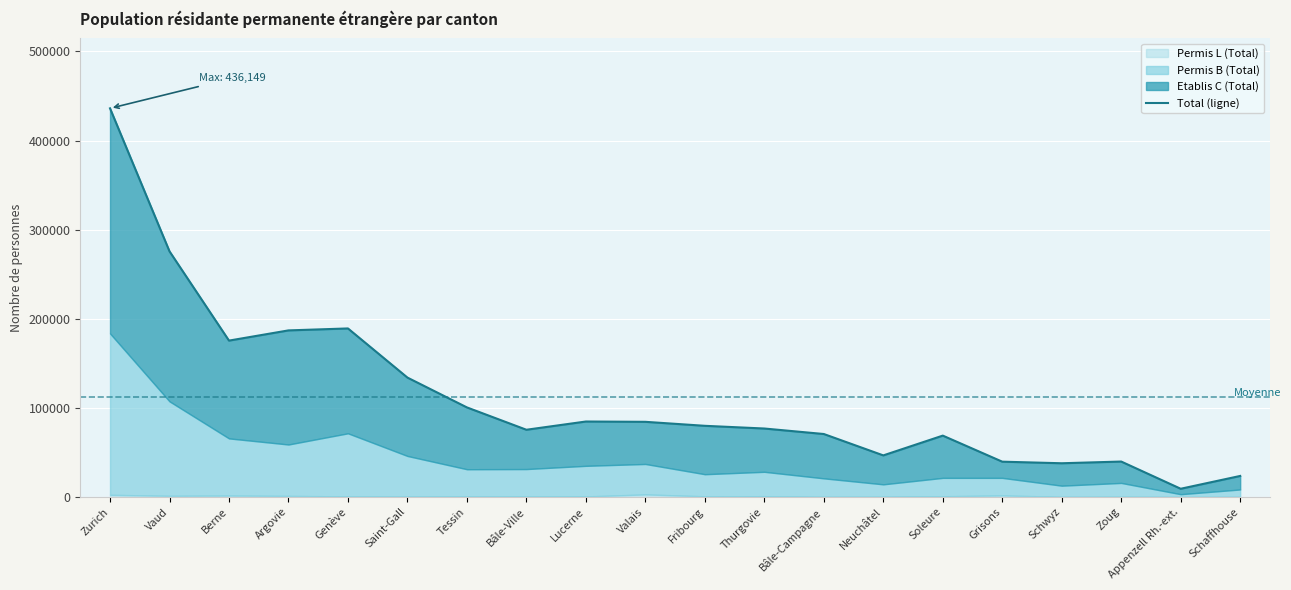

What value does the data have at Grisons?

39554